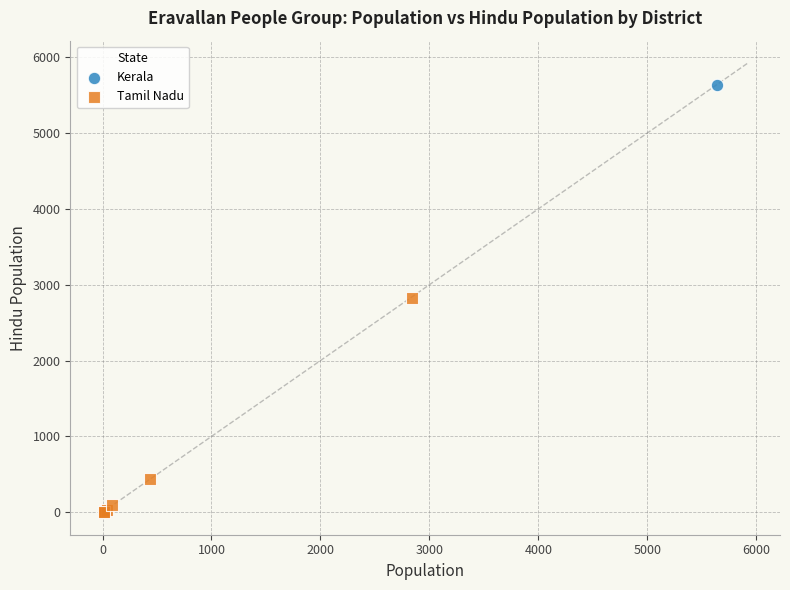

Which series reaches the maximum Y coordinate?

Kerala